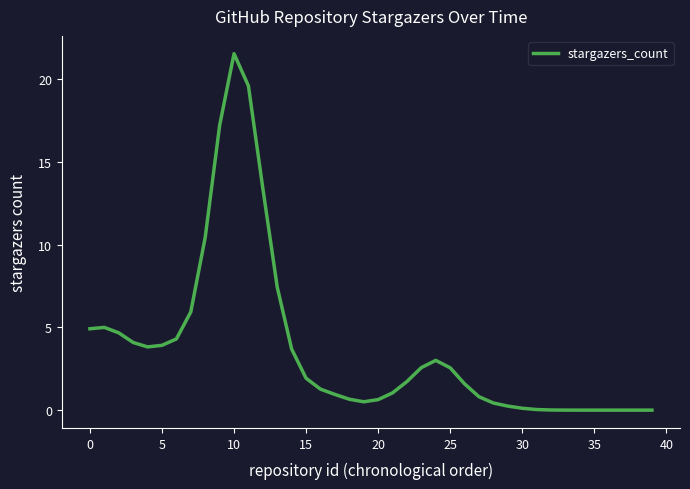

What is the greatest value displayed?

21.5